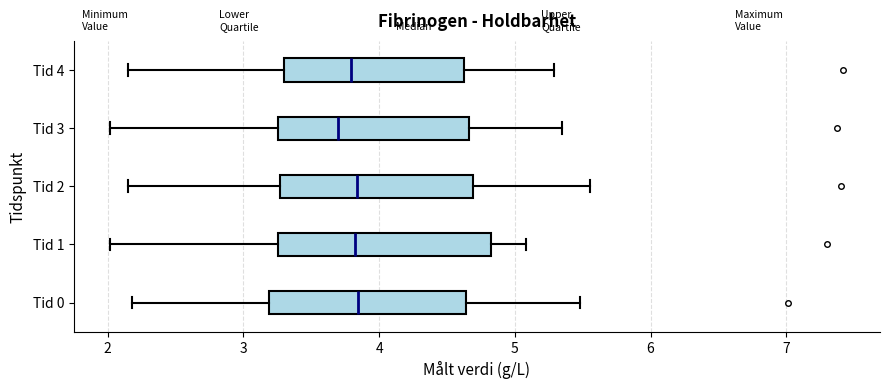

Reading bottom to top, transcribe this box plot: for each box, give where its median line is, the range the box spans, and where its two whiskers end, as read against the x-axis. The values are not printed on the chart, so give them approximately, as read against the axis.

Tid 0: median 3.8, box 3.2 to 4.6, whiskers 2.2 to 5.5
Tid 1: median 3.8, box 3.3 to 4.8, whiskers 2.0 to 5.1
Tid 2: median 3.8, box 3.3 to 4.7, whiskers 2.2 to 5.6
Tid 3: median 3.7, box 3.3 to 4.7, whiskers 2.0 to 5.4
Tid 4: median 3.8, box 3.3 to 4.6, whiskers 2.2 to 5.3